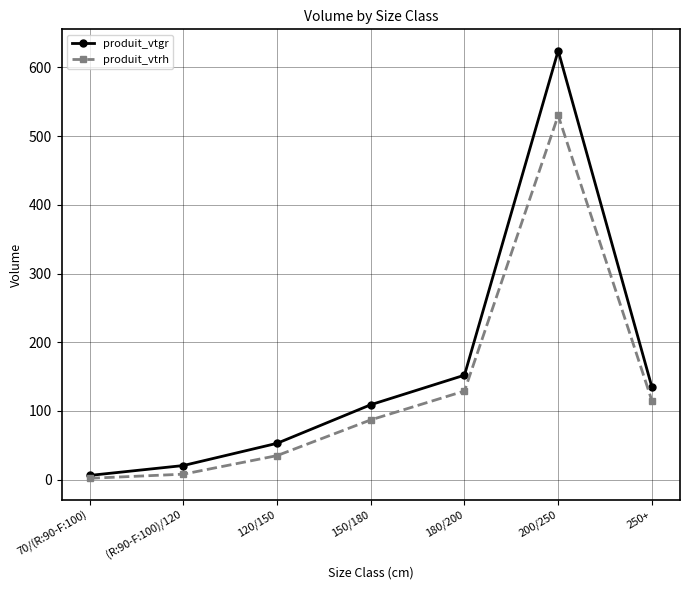

How many lines are shown in the chart?

2